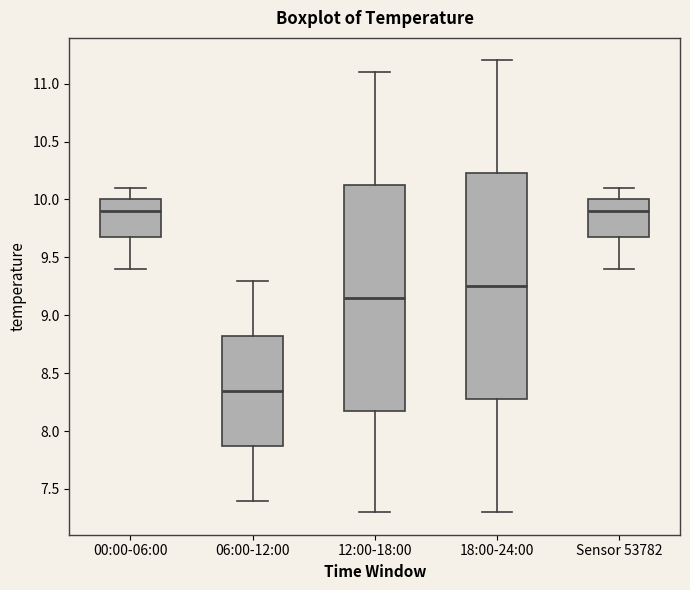

Reading left to right, read every box against the y-axis: the position of its median line, the range the box covers, and the ends of its whiskers. The values are not printed on the chart, so give them approximately, as read against the axis.

00:00-06:00: median 9.90, box 9.70 to 10.00, whiskers 9.40 to 10.10
06:00-12:00: median 8.35, box 7.90 to 8.85, whiskers 7.40 to 9.30
12:00-18:00: median 9.15, box 8.20 to 10.15, whiskers 7.30 to 11.10
18:00-24:00: median 9.25, box 8.30 to 10.25, whiskers 7.30 to 11.20
Sensor 53782: median 9.90, box 9.70 to 10.00, whiskers 9.40 to 10.10